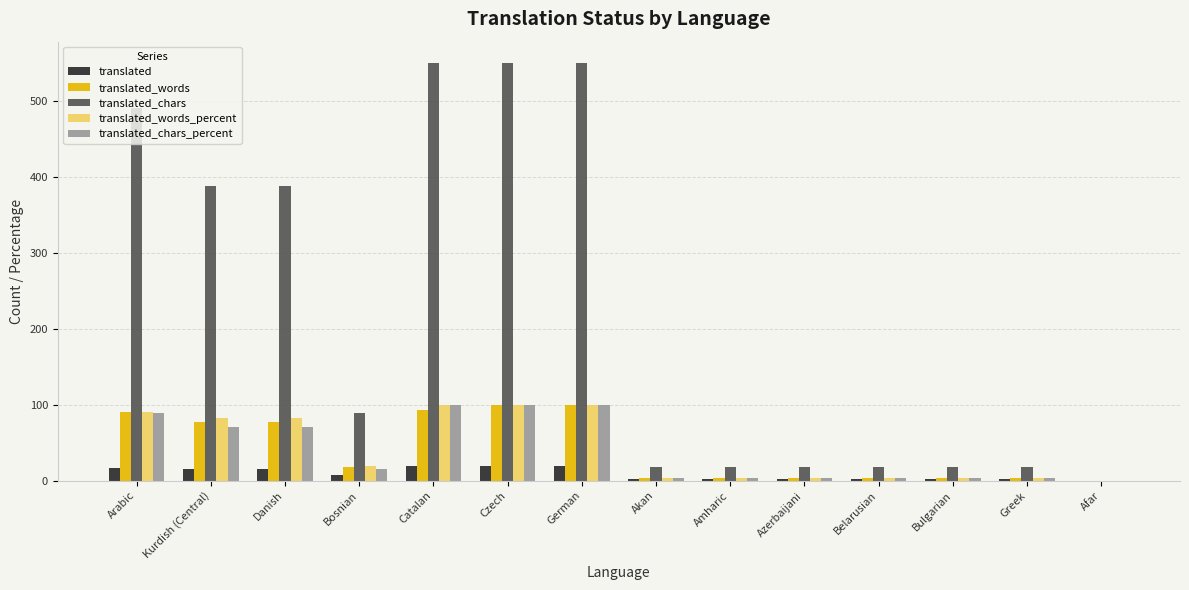

Which series has the largest total across all categories?

translated_chars